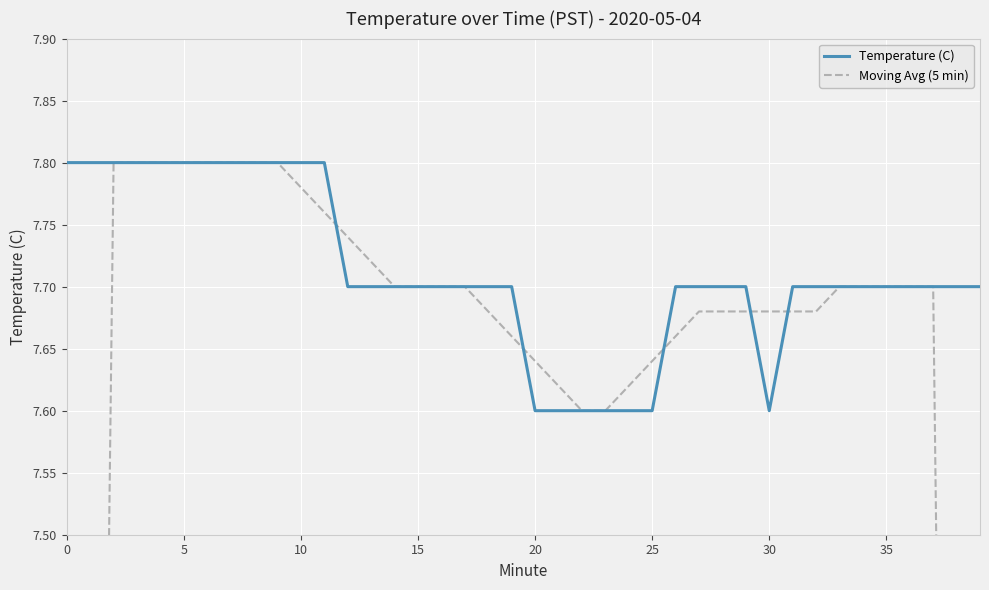

What is the lowest value of the Temperature (C) series?

7.6